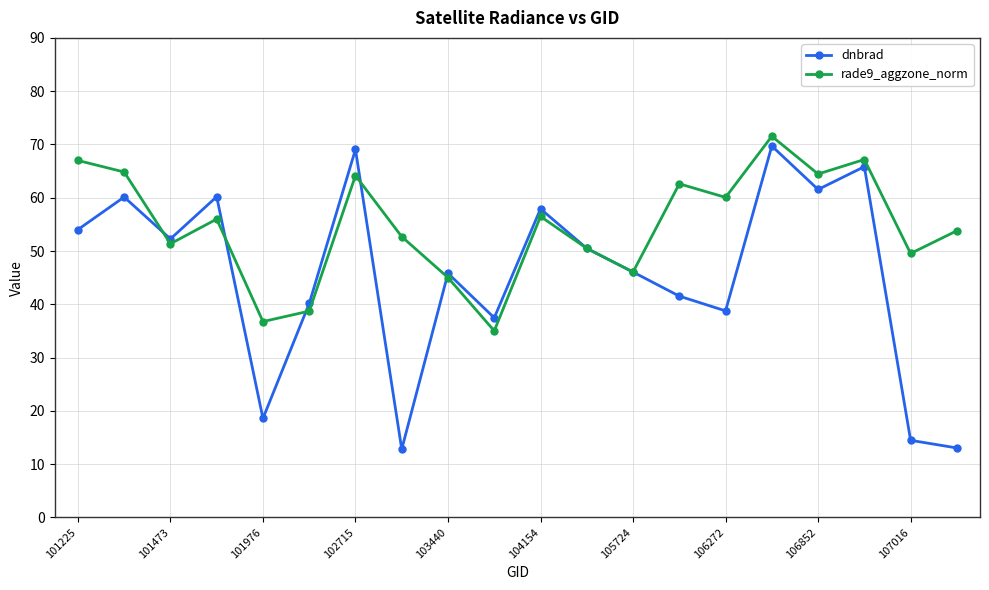

How many data points in dnbrad are above 50?

10